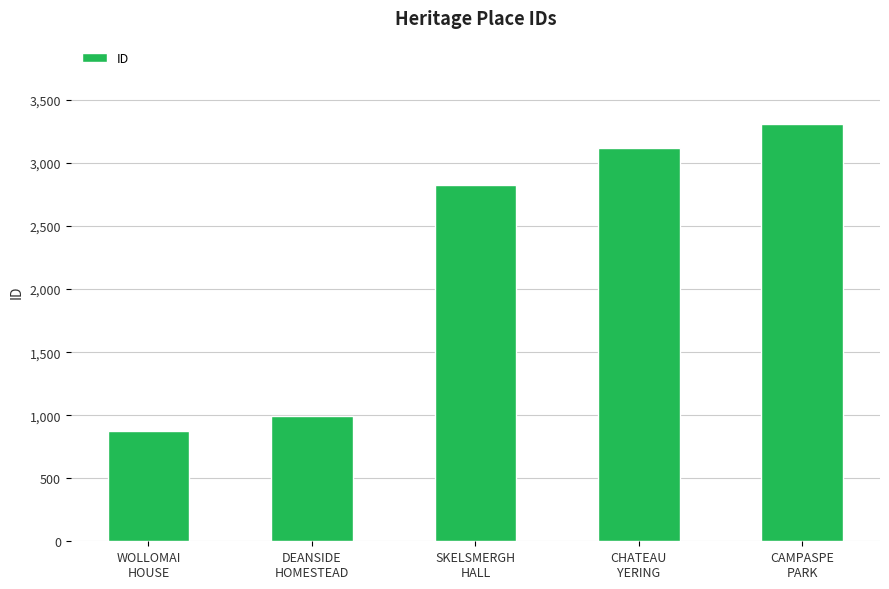

Reading left to right, extract all data points from this chart.

WOLLOMAI
HOUSE=874	DEANSIDE
HOMESTEAD=992	SKELSMERGH
HALL=2822	CHATEAU
YERING=3122	CAMPASPE
PARK=3309